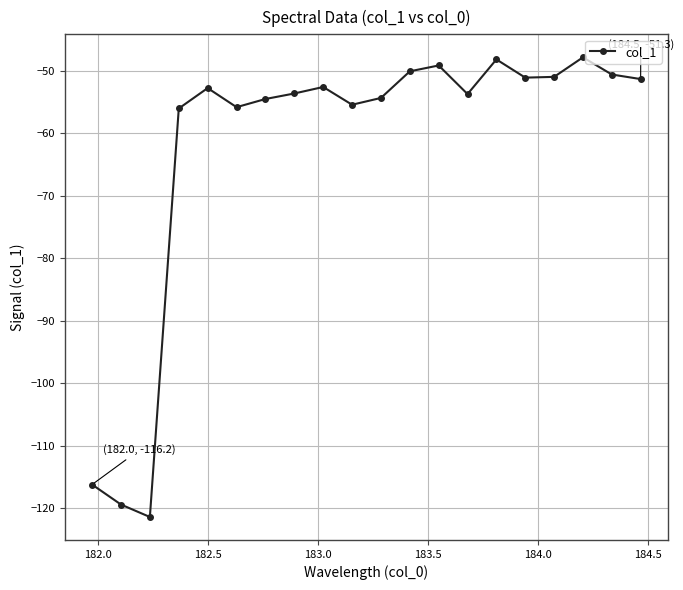

What is the average value?

-62.3